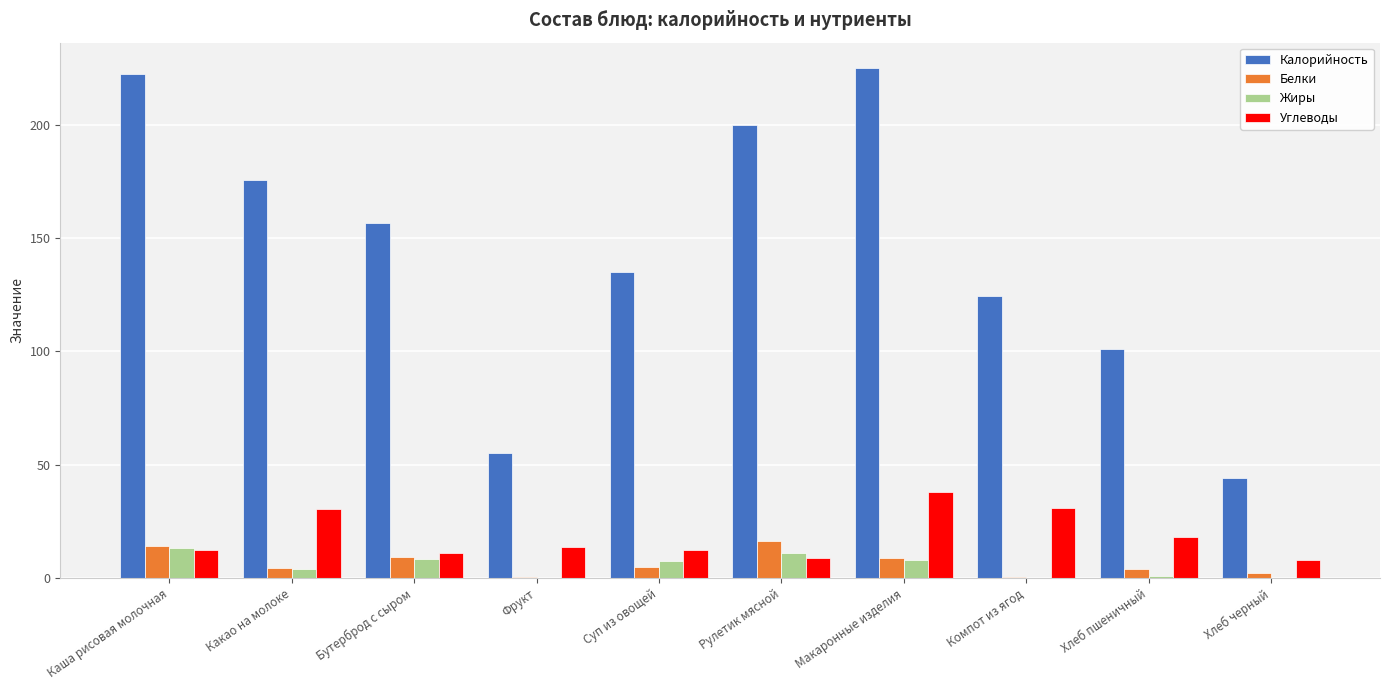

What is the sum of all Жиры values?

53.1